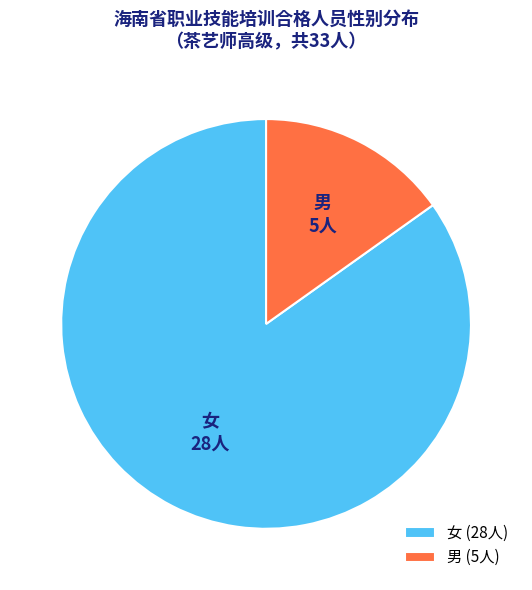

True or false: 女 accounts for 85% of the total.

True